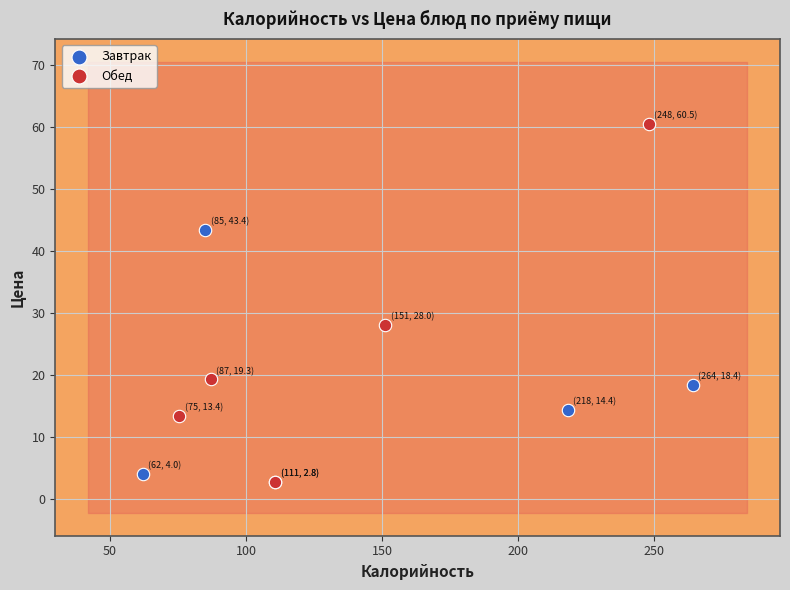

What are all the series names shown in the legend?

Завтрак, Обед